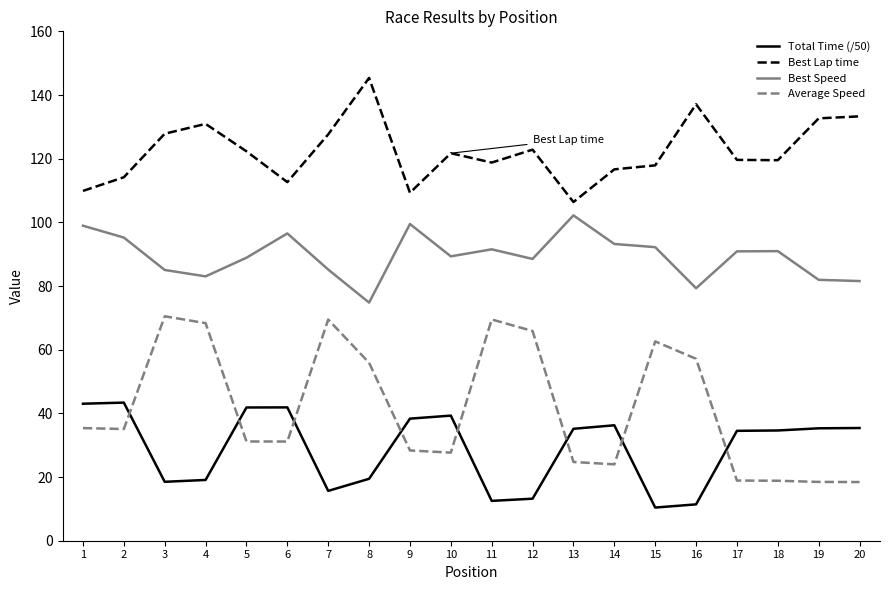

What is the minimum value for Best Lap time?

106.4